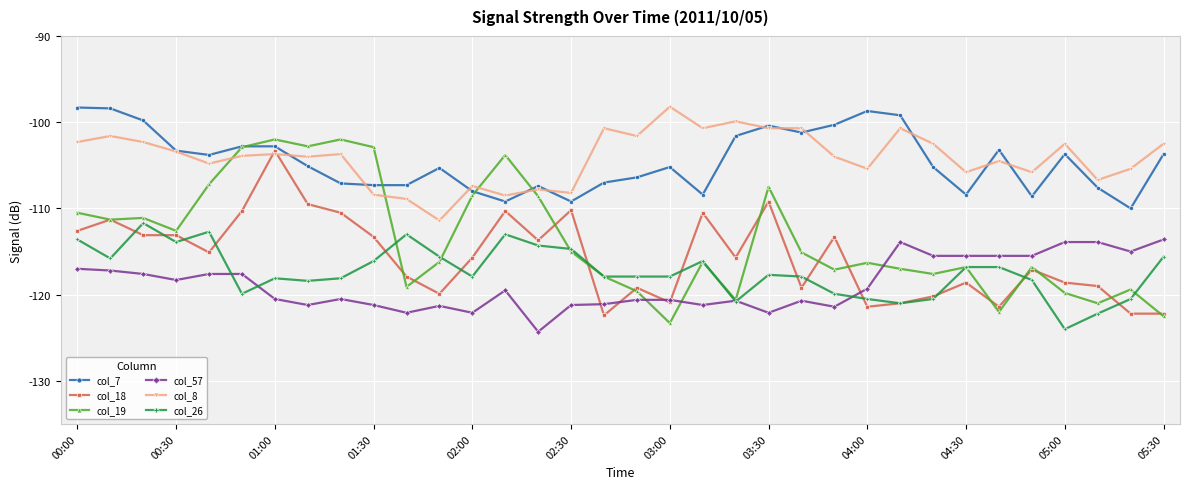

Which series has the widest spread of values?

col_19